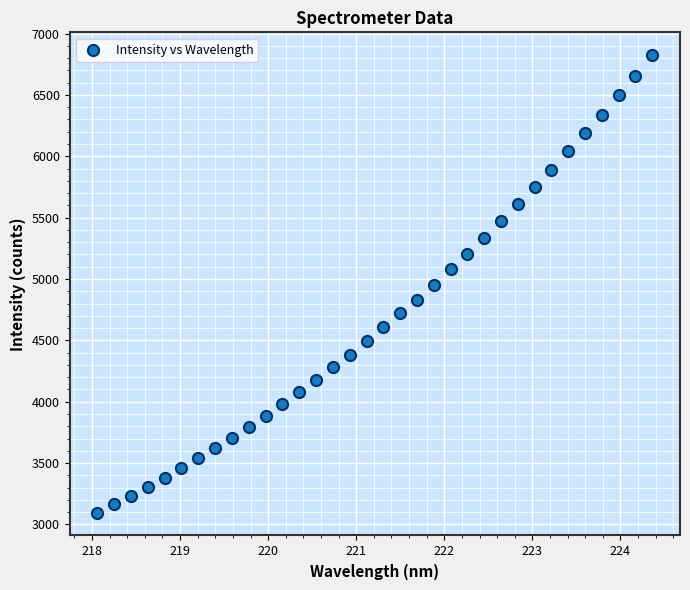

What is the range of Y values (max minus min)?

3727.1